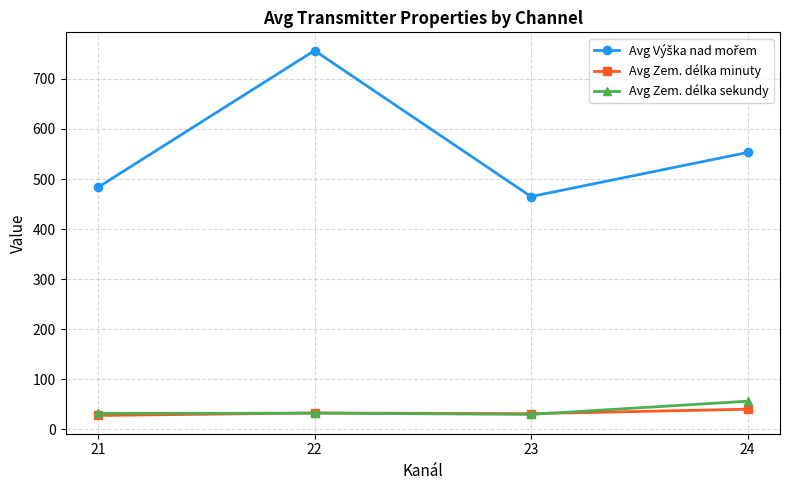

What is the value of the Avg Zem. délka minuty point at the 4th from the left?

40.0